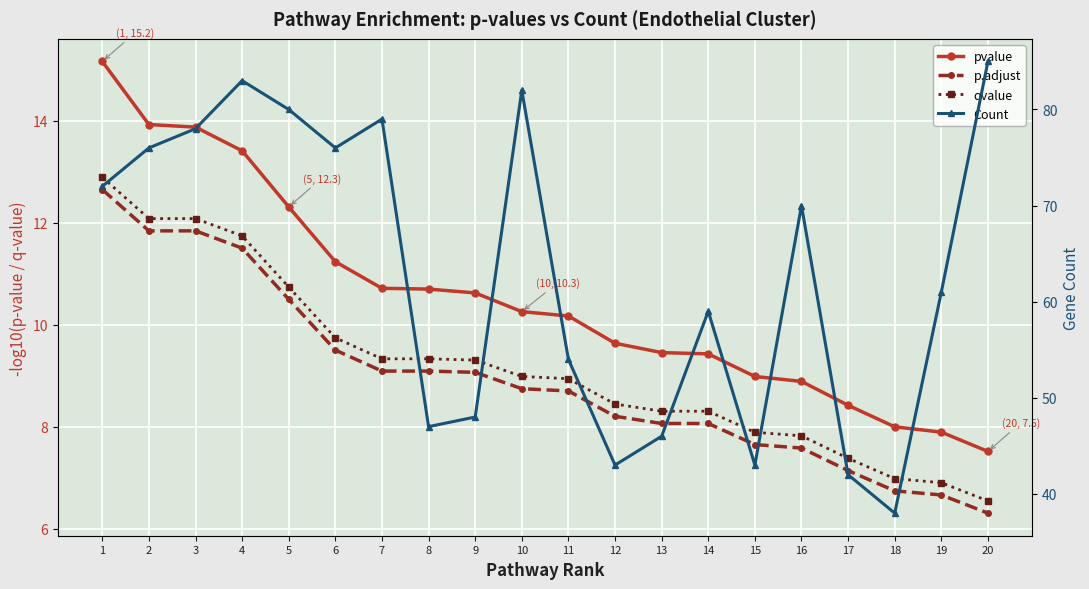

How many series are shown in this chart?

4